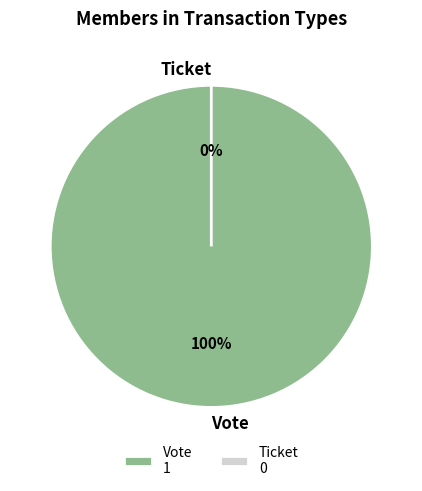

Does any single category account for the majority?

Yes